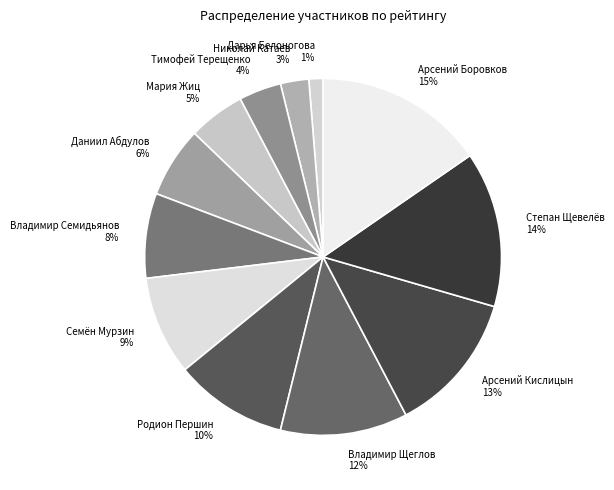

To the nearest percent, what is the difference between the Тимофей Терещенко and Владимир Семидьянов slice percentages?

4%